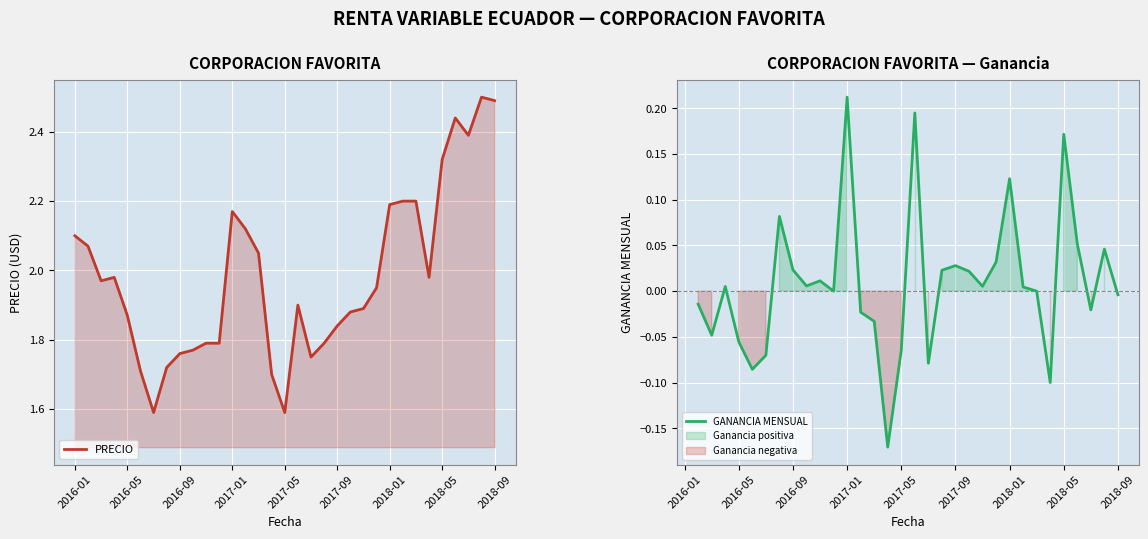

What position from the left is 2017-09?

21